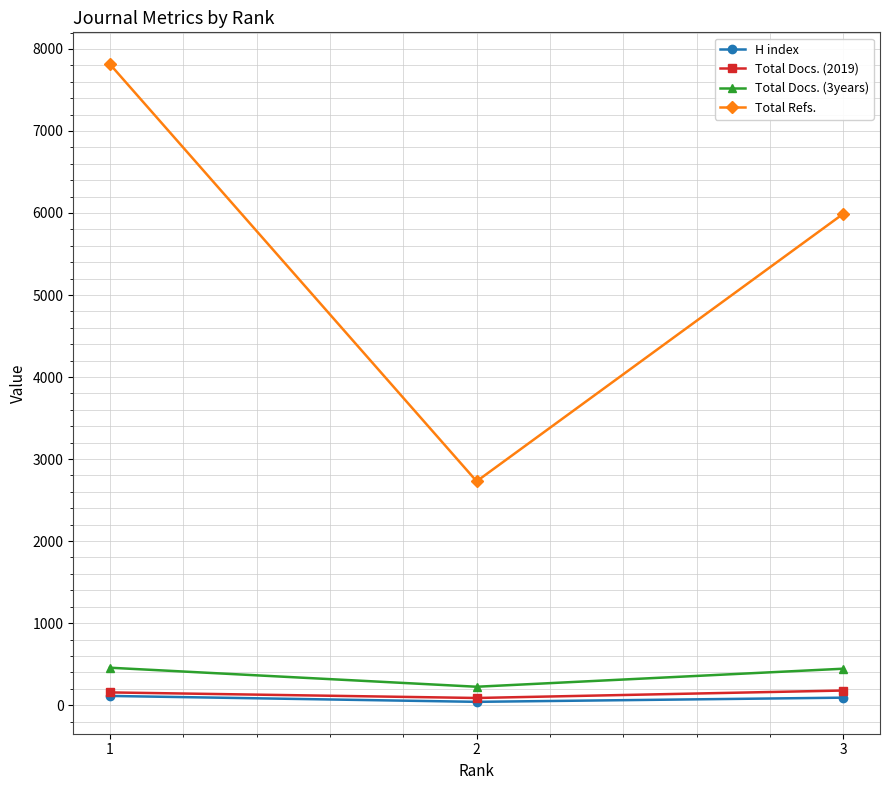

What is the average value of the Total Docs. (3years) series?

375